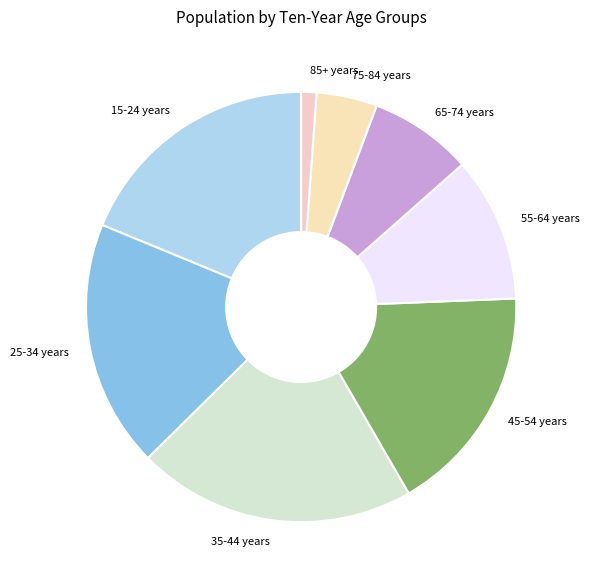

Is it true that 55-64 years is 11% of the pie?

True